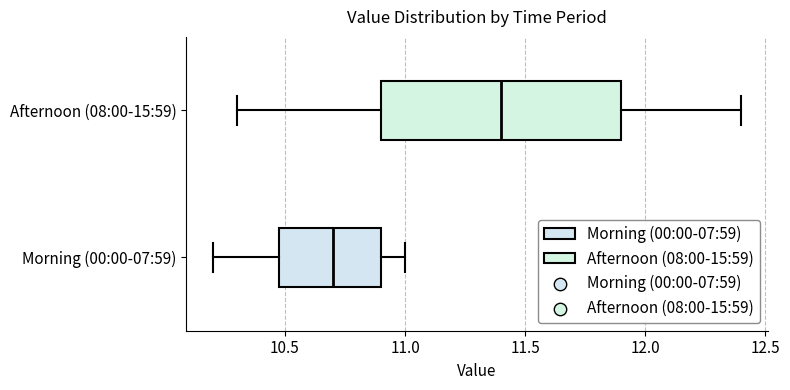

Where does the right whisker of the box for Afternoon (08:00-15:59) end on the x-axis? The values are not printed on the chart, so give them approximately, as read against the axis.

12.4